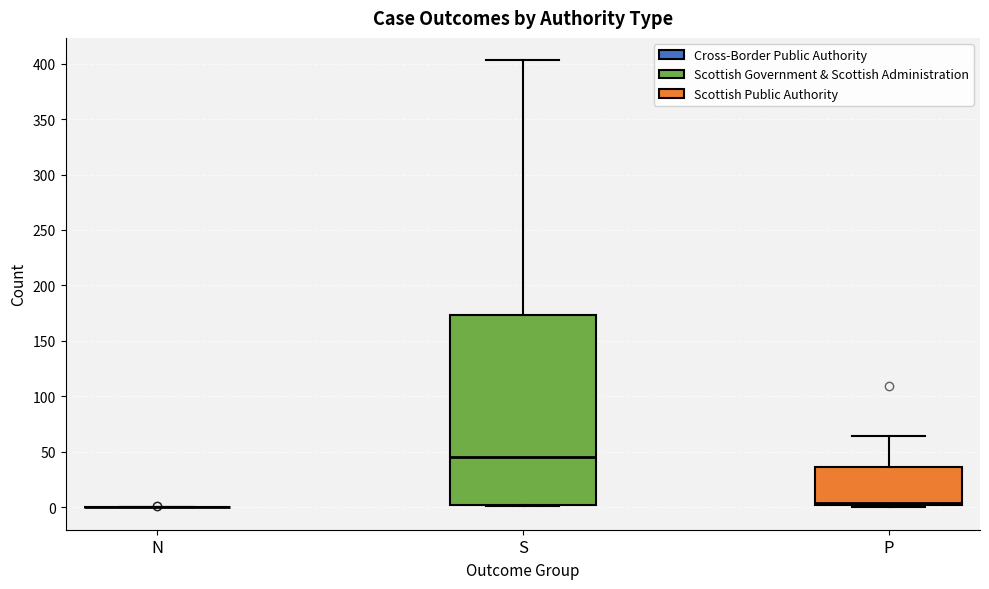

Reading left to right, transcribe this box plot: for each box, give where its median line is, the range the box spans, and where its two whiskers end, as read against the y-axis. The values are not printed on the chart, so give them approximately, as read against the axis.

N: box collapsed to a line at 0, whiskers 0 to 0
S: median 45, box 0 to 175, whiskers 0 to 405
P: median 5, box 0 to 35, whiskers 0 (just below the box's lower edge) to 65